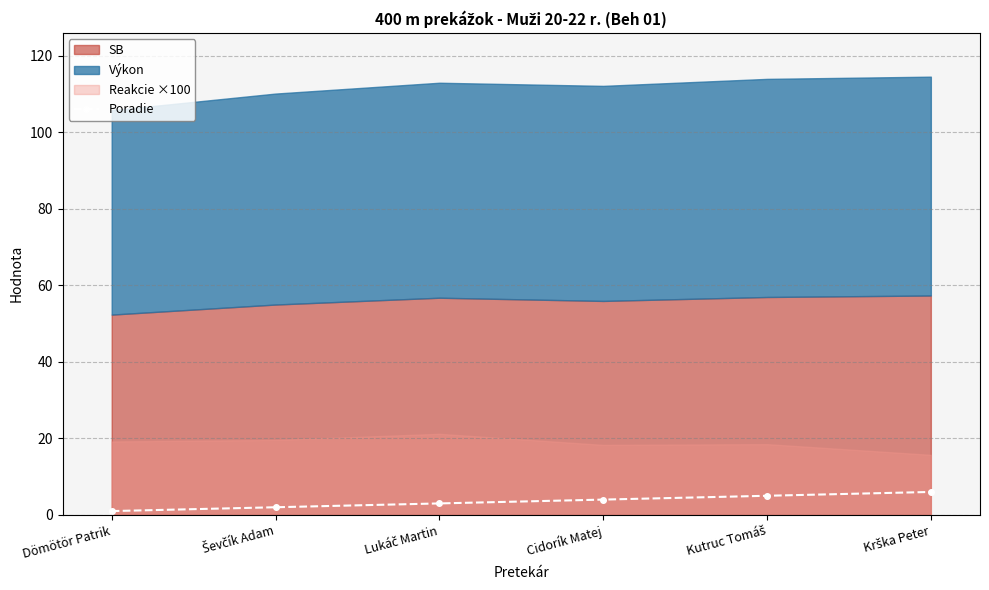

Count the values in the range 2 to 5.

4